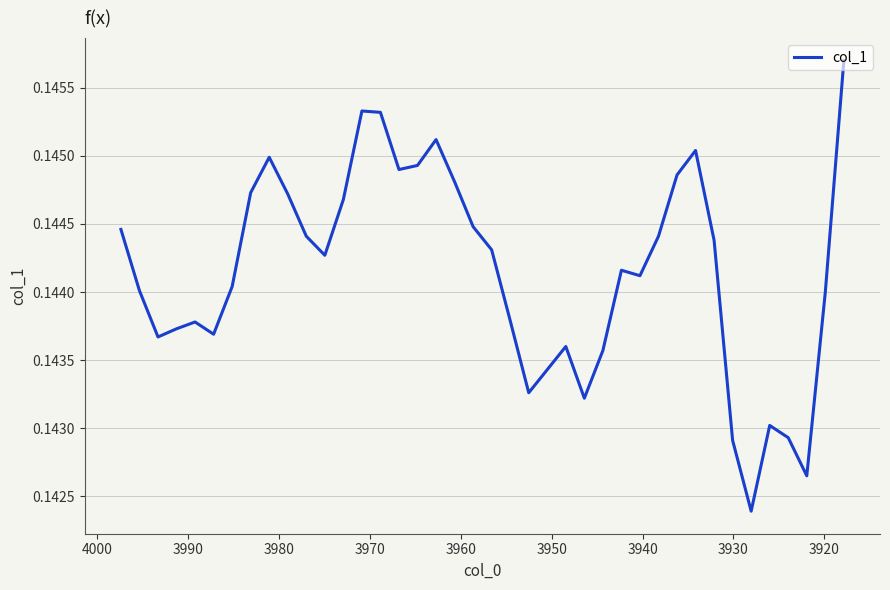

What is the smallest value displayed?

0.1